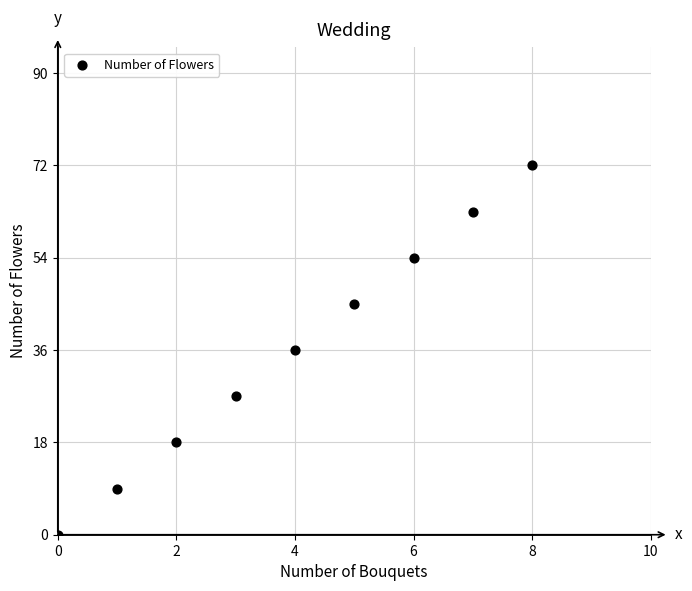

What is the average Y value?

36